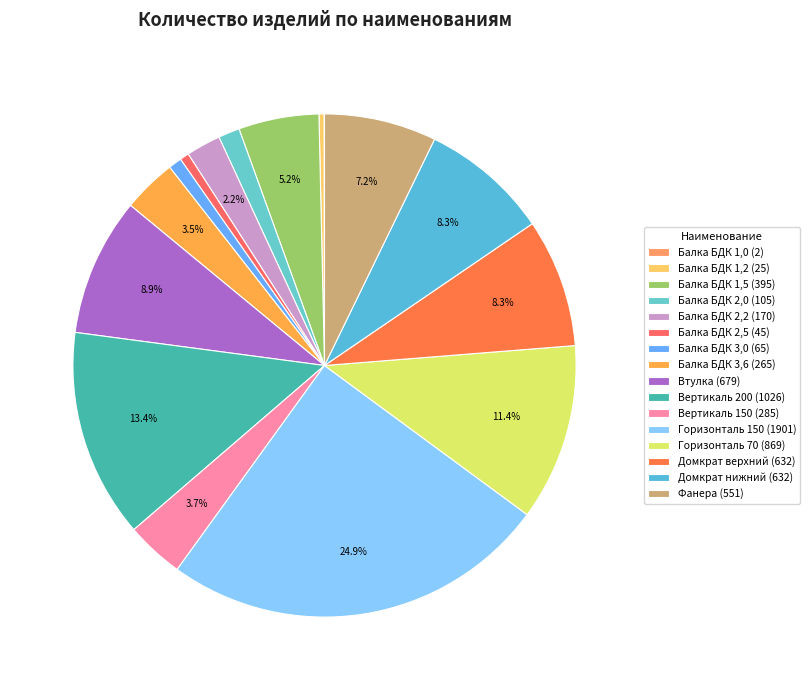

Which slice is the smallest?

Балка БДК 1,0